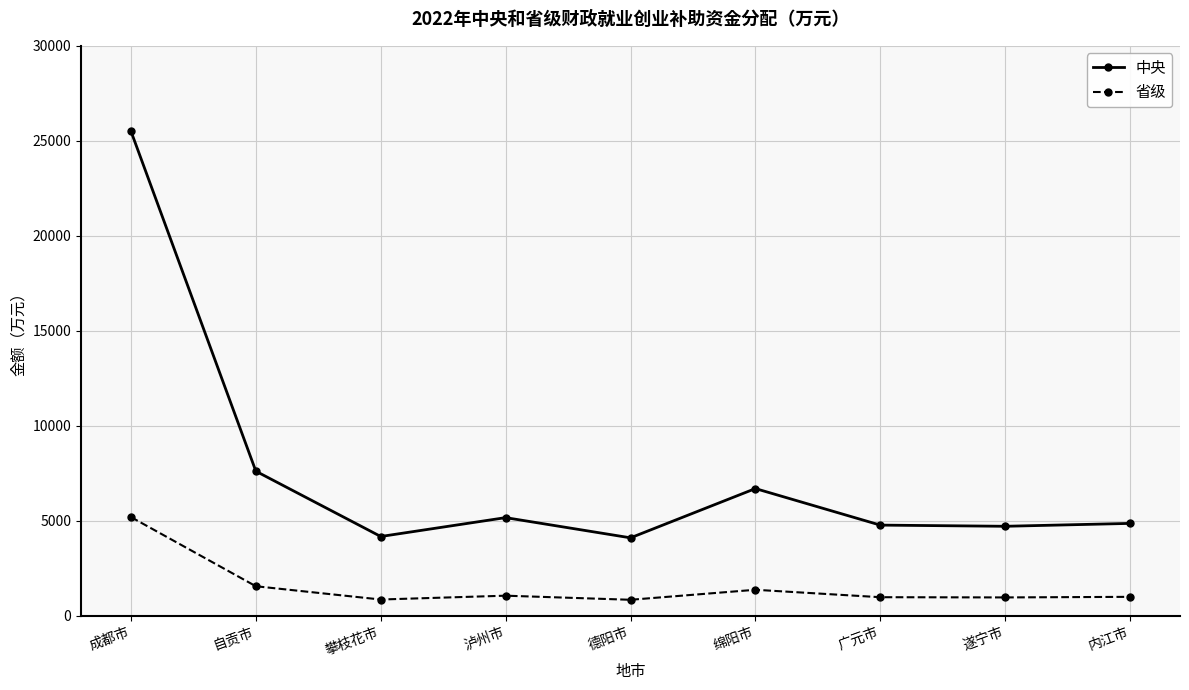

At how many categories does at least one series exceed 7467?

2